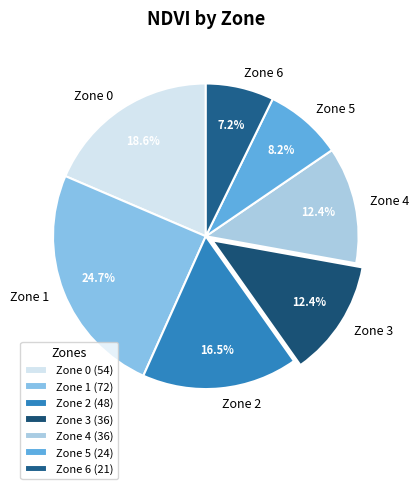

Does Zone 5 represent more than half of the total?

No